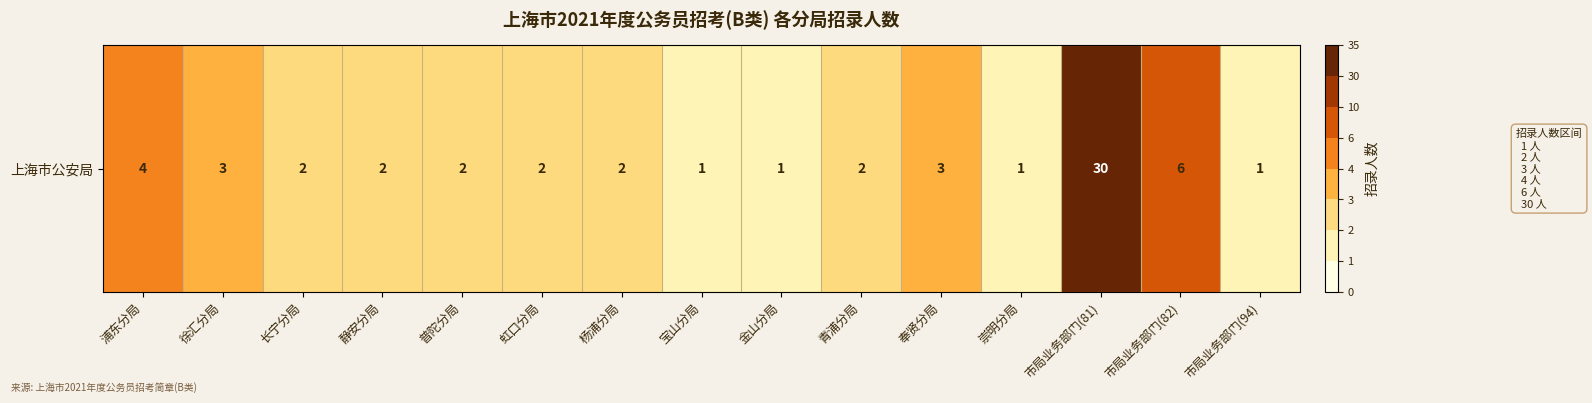

How many data points are less than 2?

4